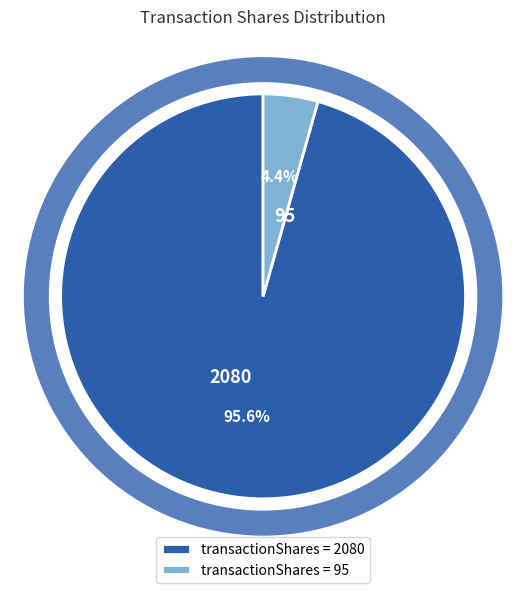

Combined, do 95 and 2080 account for over 50%?

Yes